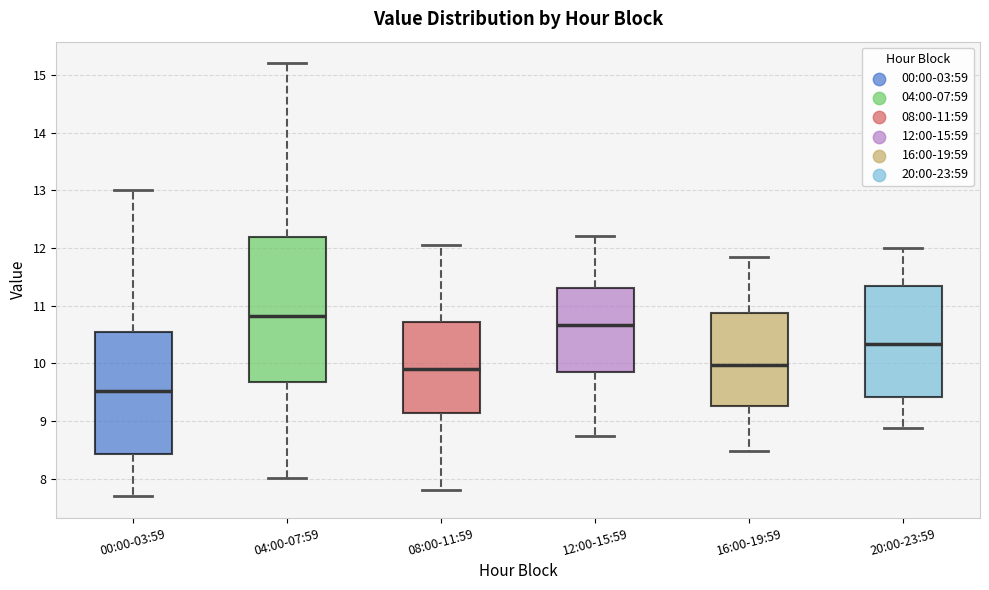

Reading left to right, read every box against the y-axis: the position of its median line, the range the box covers, and the ends of its whiskers. The values are not printed on the chart, so give them approximately, as read against the axis.

00:00-03:59: median 9.5, box 8.4 to 10.5, whiskers 7.7 to 13.0
04:00-07:59: median 10.8, box 9.7 to 12.2, whiskers 8.0 to 15.2
08:00-11:59: median 9.9, box 9.1 to 10.7, whiskers 7.8 to 12.1
12:00-15:59: median 10.7, box 9.9 to 11.3, whiskers 8.8 to 12.2
16:00-19:59: median 10.0, box 9.3 to 10.9, whiskers 8.5 to 11.9
20:00-23:59: median 10.3, box 9.4 to 11.4, whiskers 8.9 to 12.0